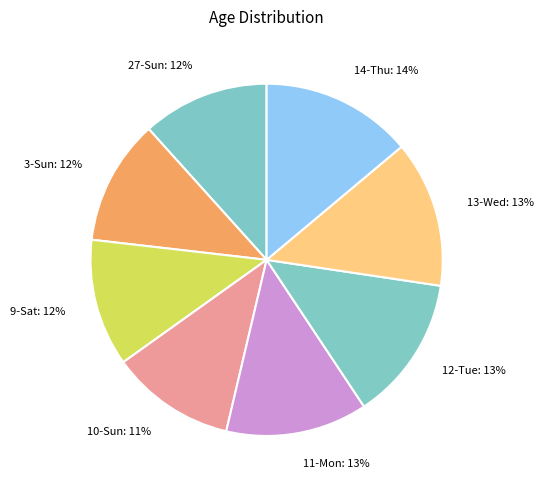

Which has a higher value, 9-Sat or 12-Tue?

12-Tue